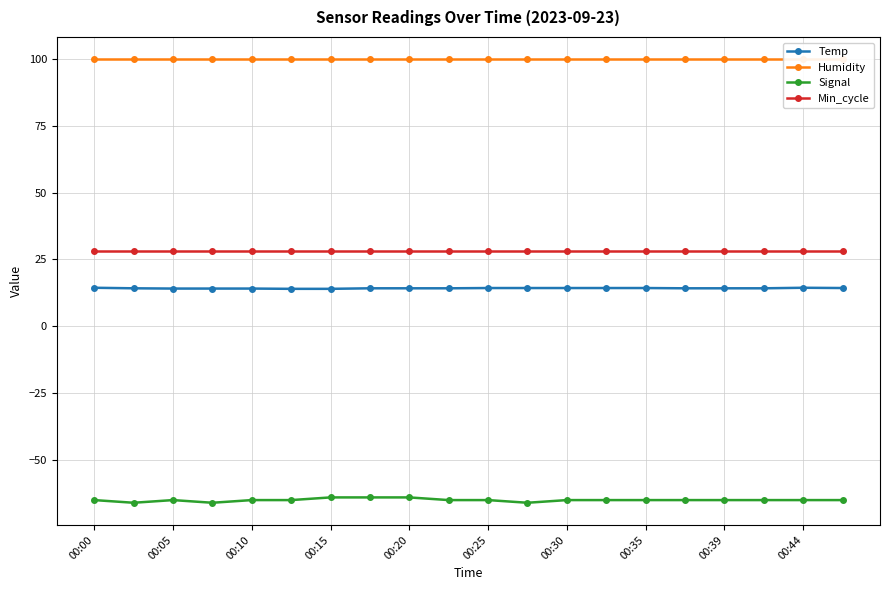

True or false: Min_cycle has more than 1 interior local peaks.

False